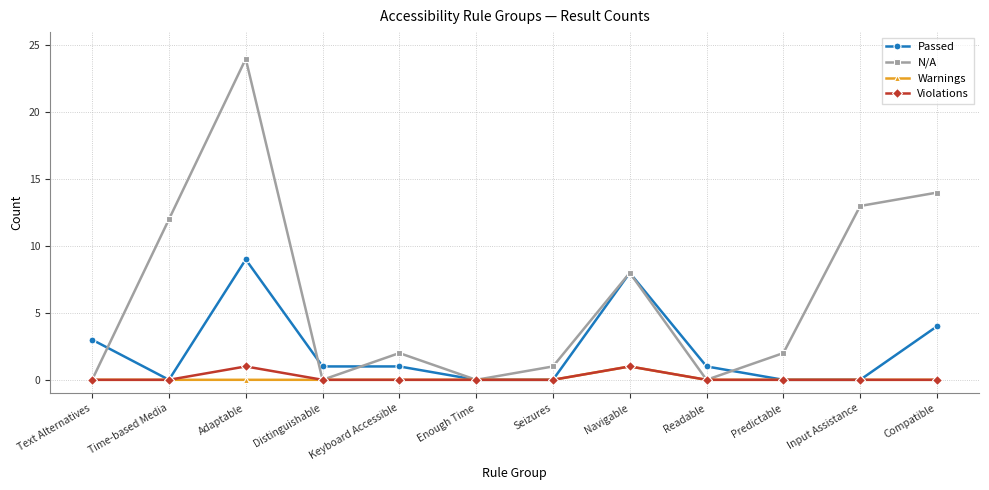

What is the highest value of the N/A series?

24